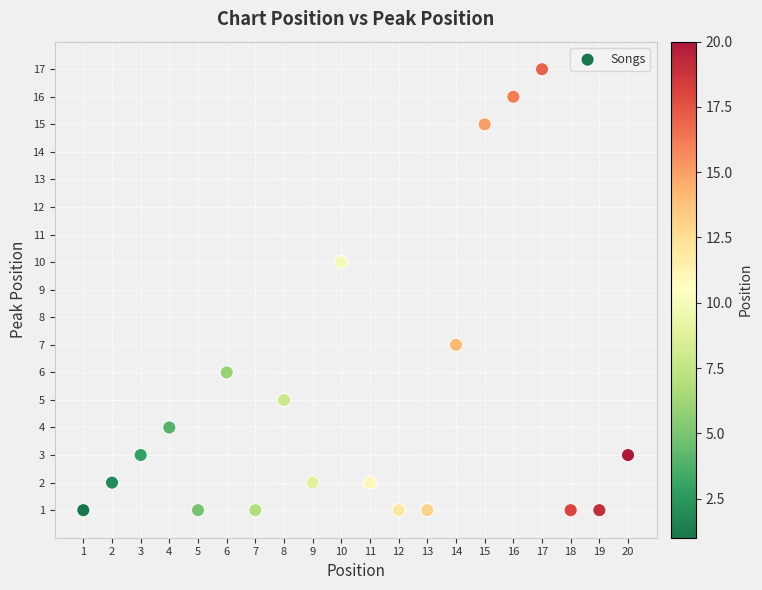

What Y value in the scatter plot is closest to 9?

10